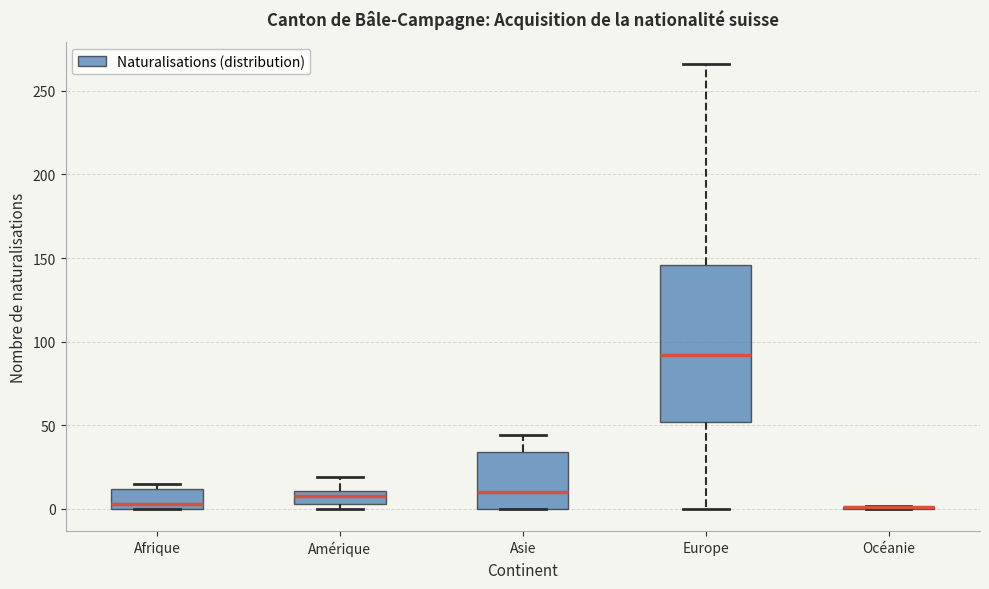

Comparing the boxes themselves (not the whiskers), which one is the tallest?

Europe